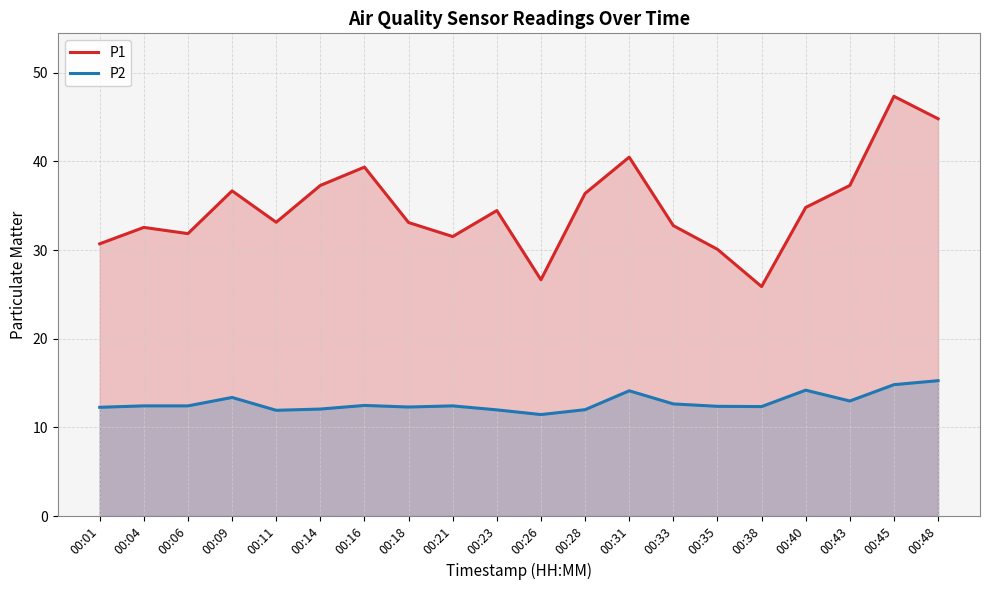

Reading left to right, extract all data points from this chart.

P1: 30.7	32.5	31.9	36.7	33.1	37.3	39.4	33.1	31.5	34.5	26.6	36.4	40.5	32.8	30.1	25.9	34.8	37.3	47.3	44.8
P2: 12.3	12.4	12.4	13.4	11.9	12.1	12.5	12.3	12.4	12.0	11.4	12.0	14.1	12.7	12.4	12.3	14.2	13.0	14.8	15.3